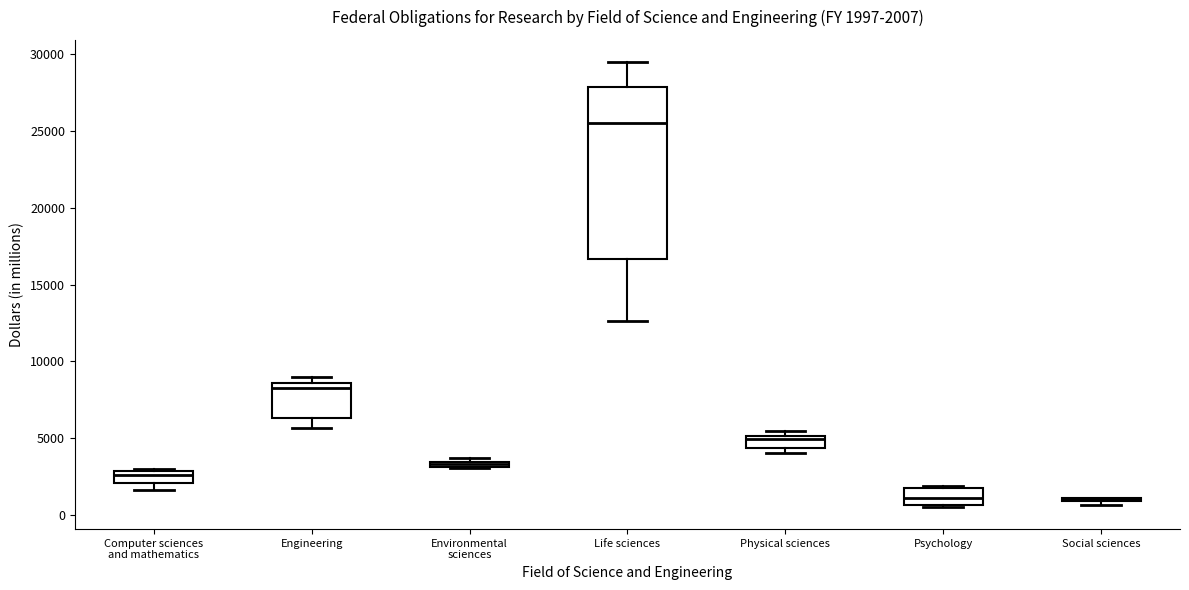

Comparing the boxes themselves (not the whiskers), which one is the tallest?

Life sciences